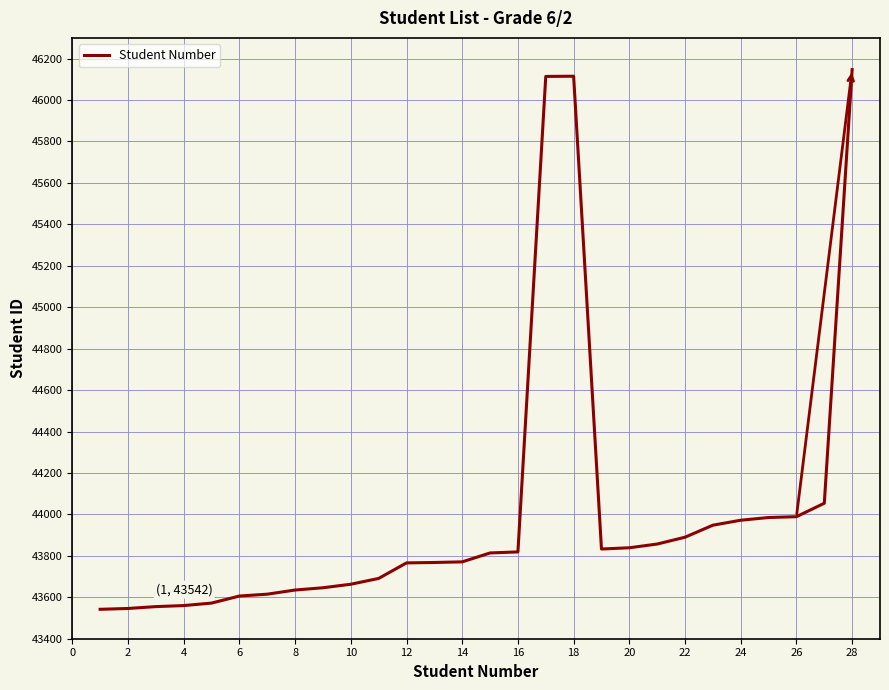

What is the smallest value displayed?

43542